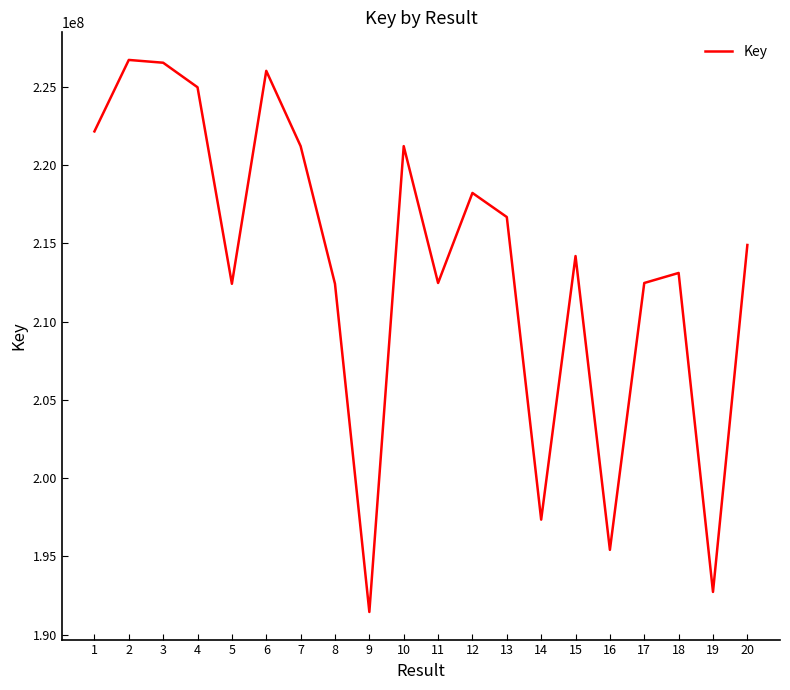

What is the ratio of the value at 7 to the value at 3?

1.0